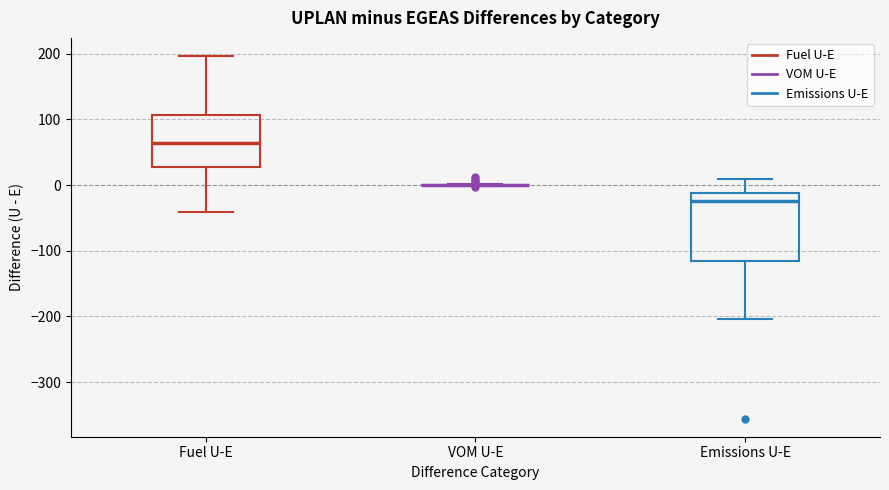

Reading left to right, read every box against the y-axis: the position of its median line, the range the box covers, and the ends of its whiskers. The values are not printed on the chart, so give them approximately, as read against the axis.

Fuel U-E: median 60, box 30 to 110, whiskers -40 to 200
VOM U-E: box collapsed to a line at 0, whiskers 0 to 0
Emissions U-E: median -20, box -120 to -10, whiskers -200 to 10